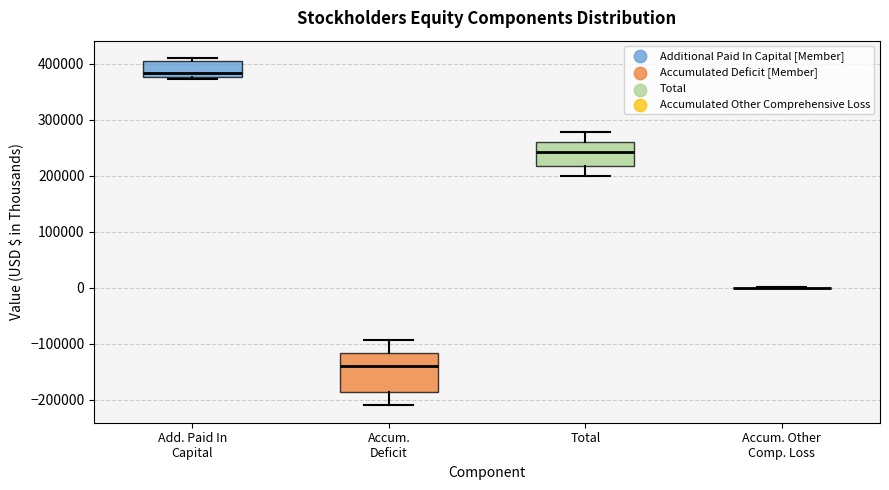

Where is the upper edge of the box for Add. Paid In Capital on the y-axis? The values are not printed on the chart, so give them approximately, as read against the axis.

400000